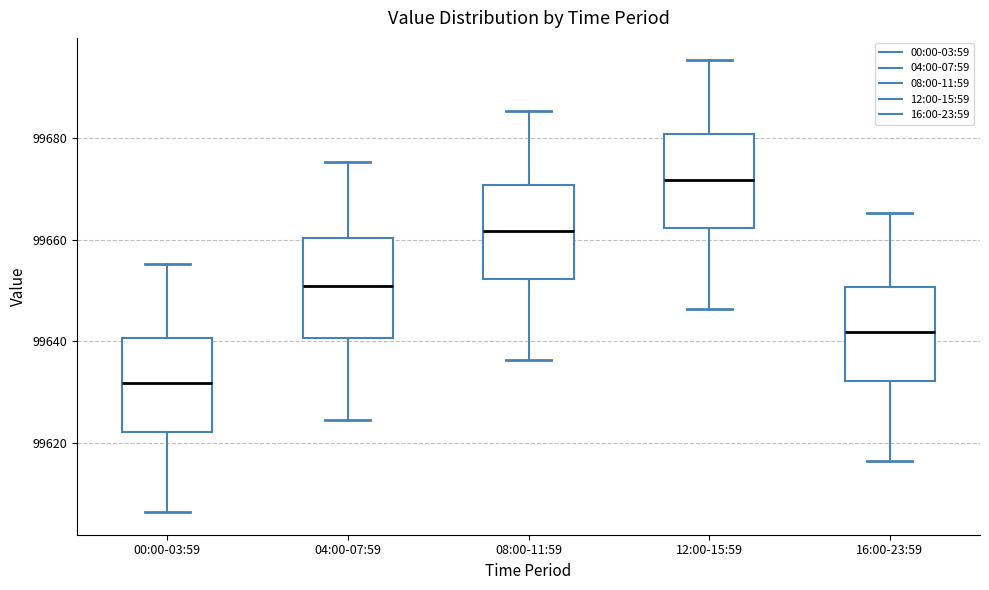

Which box has the lowest median line?

00:00-03:59